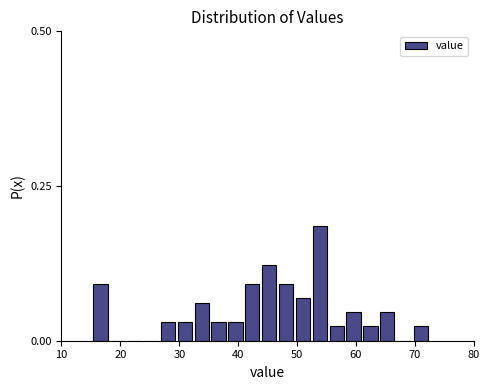

Read against the x-axis, roughly where is the centre of the tallest bar?

54